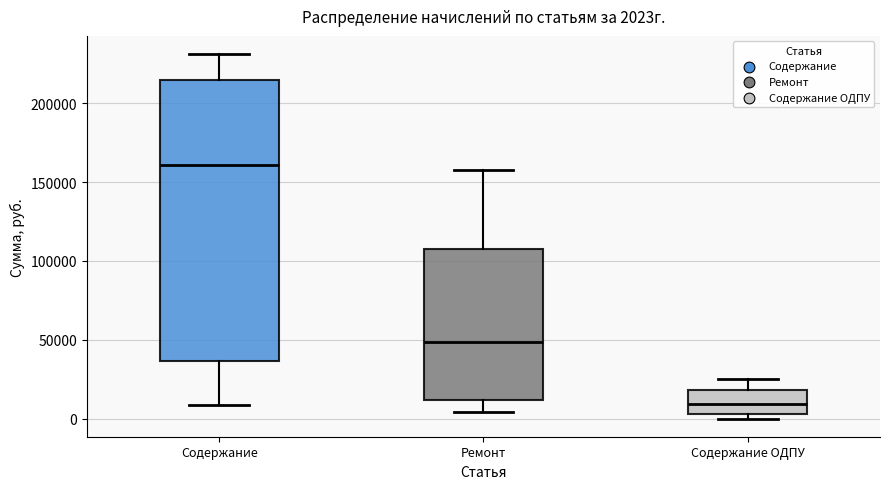

Which box's median line is the lowest?

Содержание ОДПУ